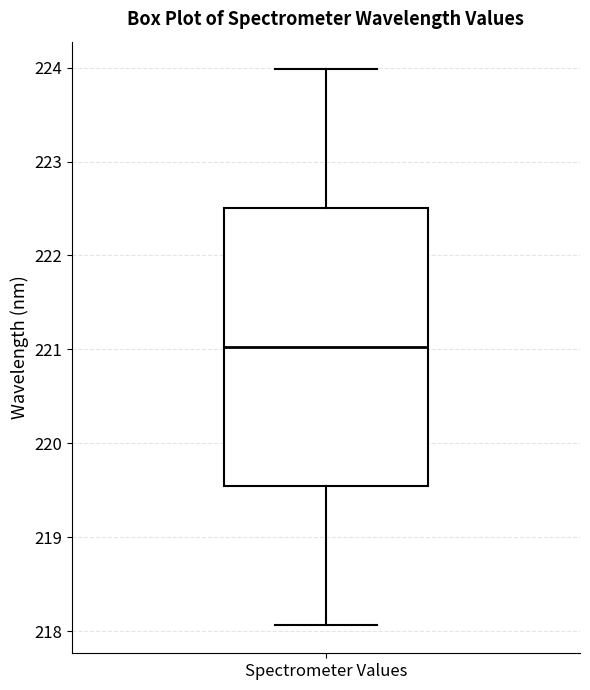

Read this box plot against the y-axis: the position of the median line, the range covered by the box, and the ends of both whiskers. The values are not printed on the chart, so give them approximately, as read against the axis.

median 221.0, box 219.5 to 222.5, whiskers 218.1 to 224.0